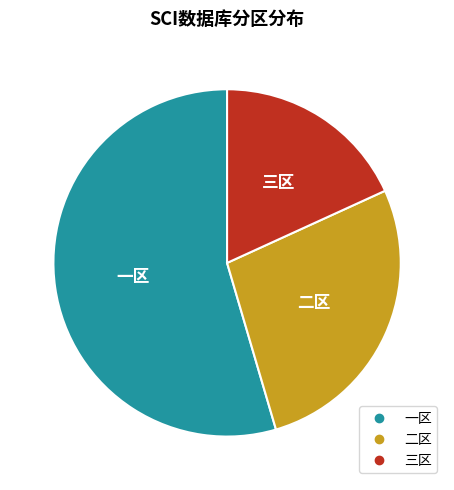

Do 一区 and 二区 together represent more than half of the pie?

Yes